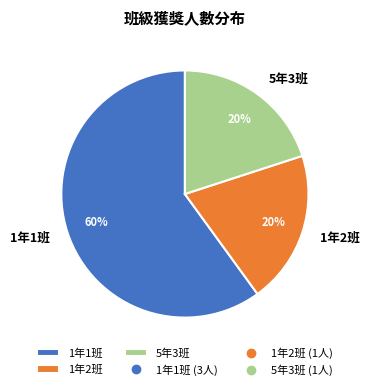

Which category has the biggest portion of the pie?

1年1班